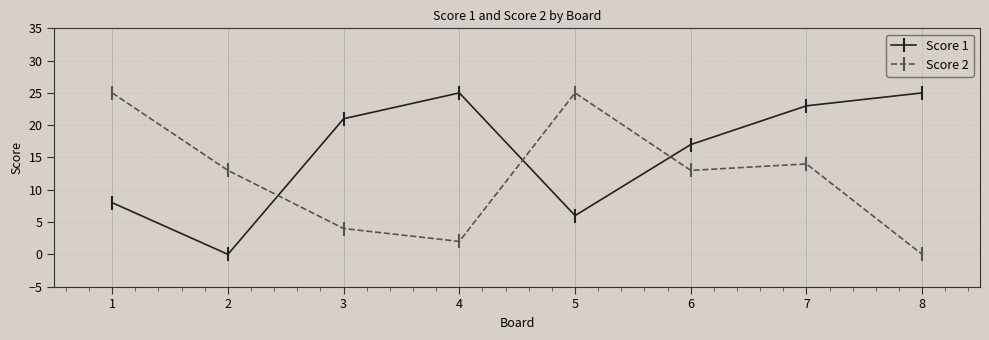

List the series in order of their overall mean, highest first.

Score 1, Score 2